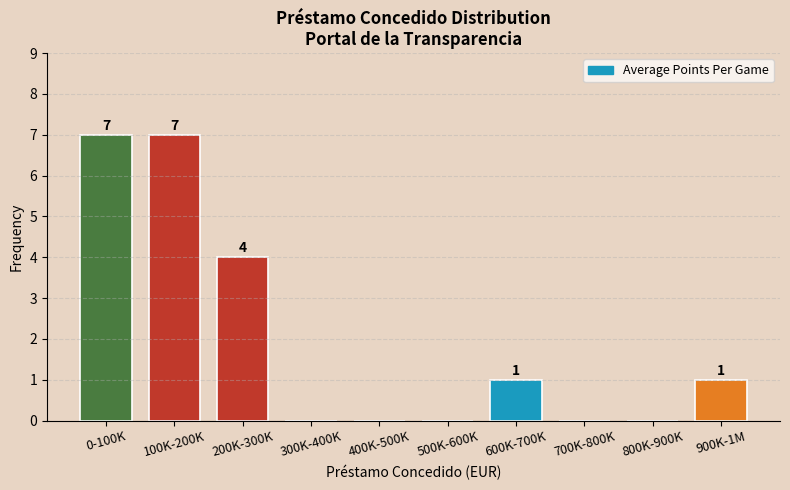

Reading left to right, transcribe all the data shown in this chart.

0-100K=7	100K-200K=7	200K-300K=4	300K-400K=0	400K-500K=0	500K-600K=0	600K-700K=1	700K-800K=0	800K-900K=0	900K-1M=1